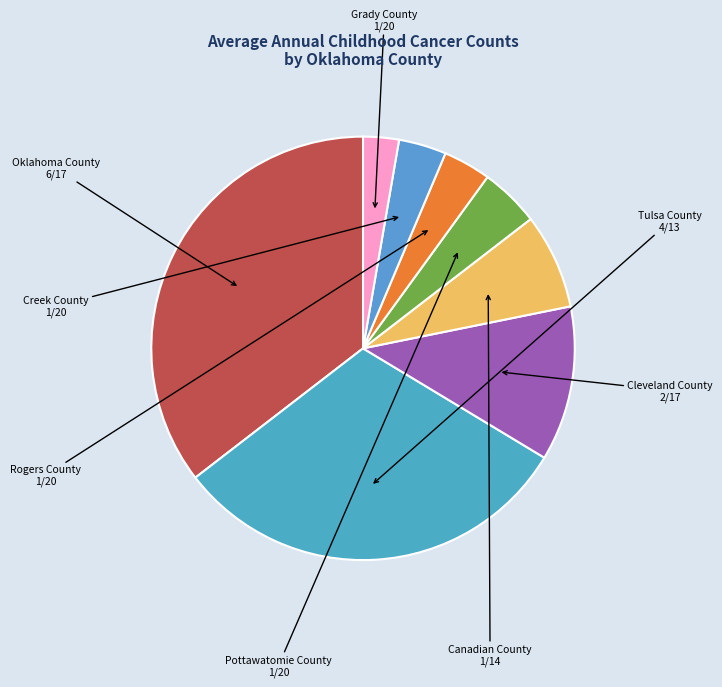

What is the ratio of the value at Oklahoma County to the value at Tulsa County?

1.1